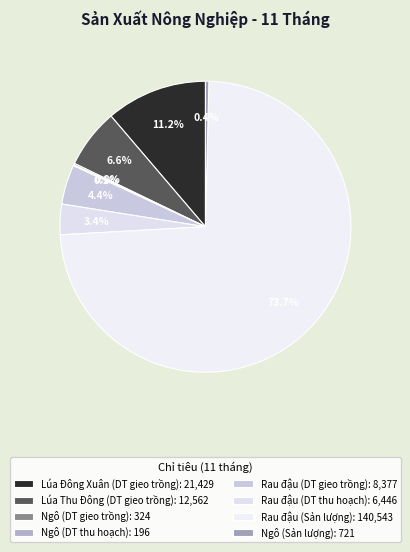

Do Rau đậu (DT thu hoạch) and Rau đậu (Sản lượng) together represent more than half of the pie?

Yes